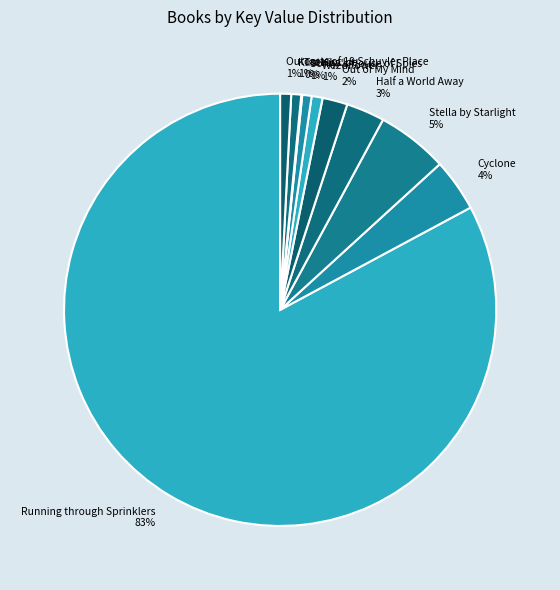

What percentage is the Weedflower slice, to the nearest percent?

1%